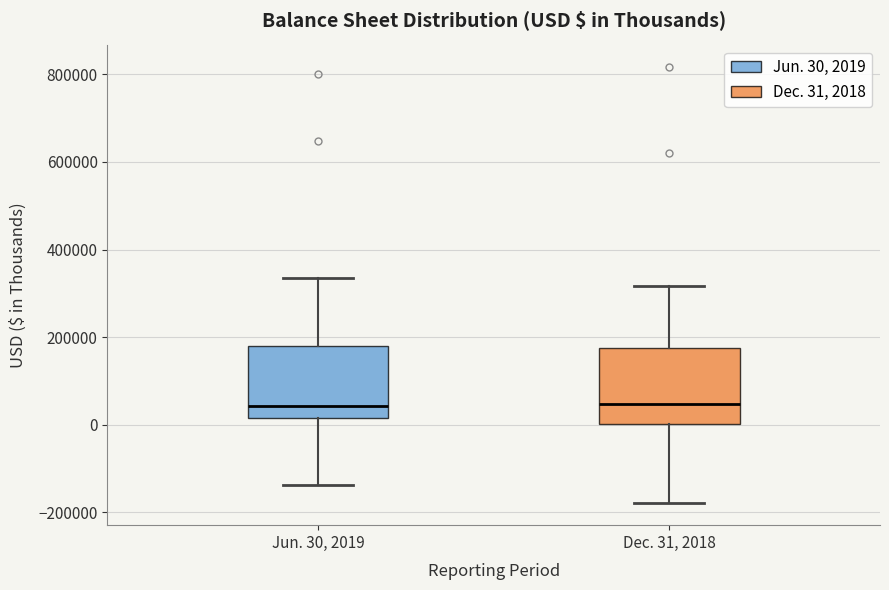

Reading left to right, transcribe this box plot: for each box, give where its median line is, the range the box spans, and where its two whiskers end, as read against the y-axis. The values are not printed on the chart, so give them approximately, as read against the axis.

Jun. 30, 2019: median 40000, box 20000 to 180000, whiskers -140000 to 340000
Dec. 31, 2018: median 40000, box 0 to 180000, whiskers -180000 to 320000